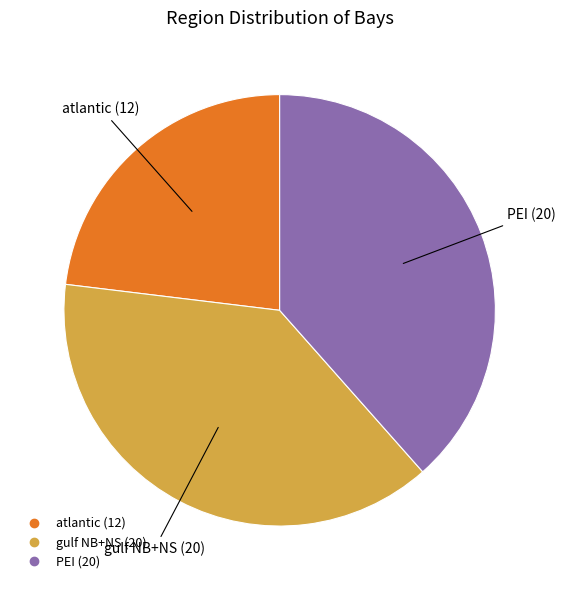

Does any single category account for the majority?

No